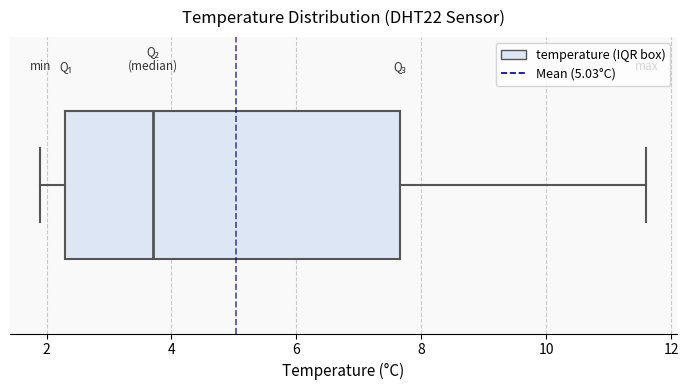

Read this box plot against the x-axis: the position of the median line, the range covered by the box, and the ends of both whiskers. The values are not printed on the chart, so give them approximately, as read against the axis.

median 3.8, box 2.4 to 7.6, whiskers 2.0 to 11.6